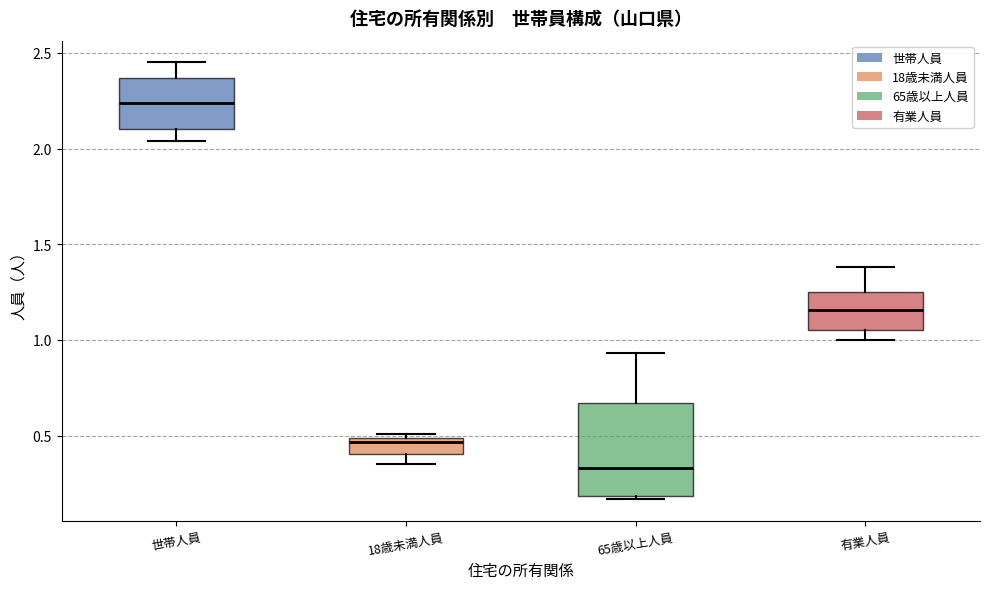

Where does the lower whisker of the box for 世帯人員 end on the y-axis? The values are not printed on the chart, so give them approximately, as read against the axis.

2.05